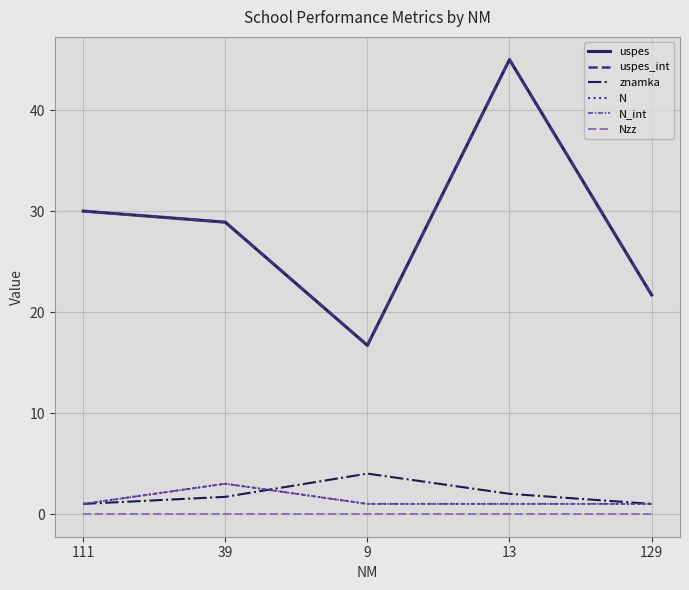

Rank the series by their maximum value, from highest to lowest.

uspes, uspes_int, znamka, N, N_int, Nzz